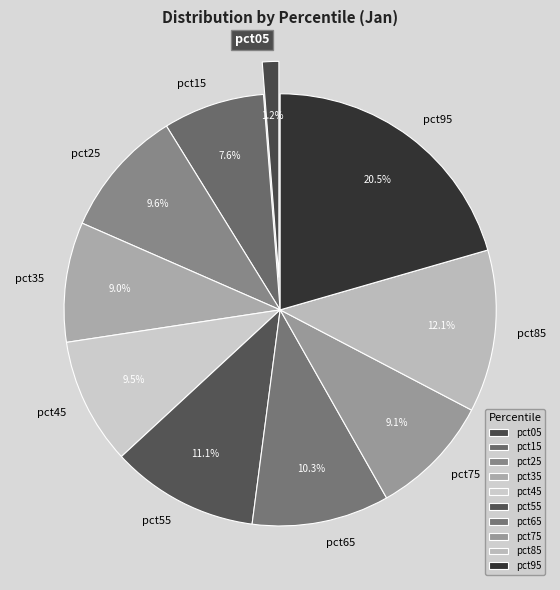

How many segments does this pie chart have?

10